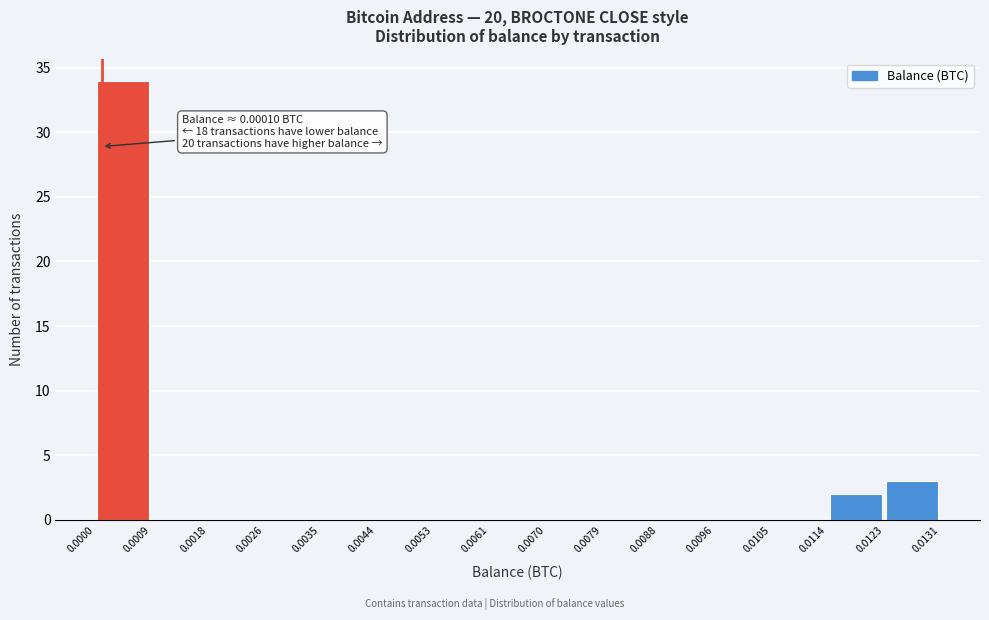

Over which range of the x-axis is the bar tallest?

0.0000 to 0.0009